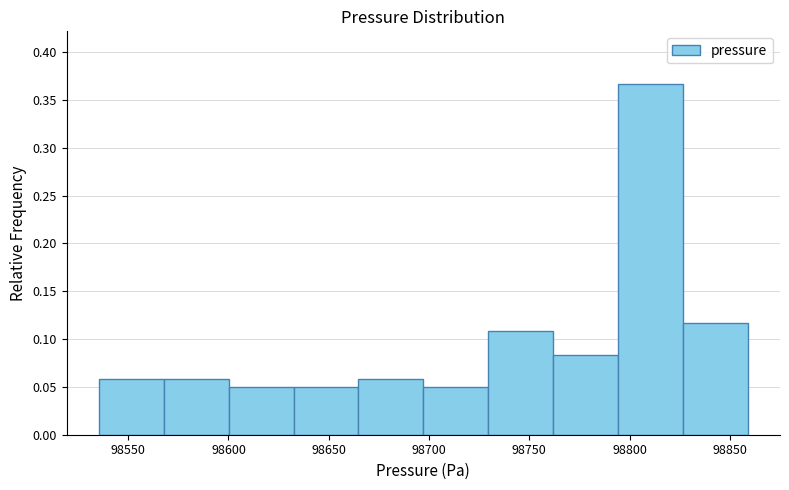

Reading left to right, transcribe this chart: for each bar, give the range it covers on the x-axis and its height. Neither the bar edges nor the heights are printed on the chart, so give them approximately, as read against the axes.

98535 to 98570: 0.060
98570 to 98600: 0.060
98600 to 98635: 0.050
98635 to 98665: 0.050
98665 to 98695: 0.060
98695 to 98730: 0.050
98730 to 98760: 0.110
98760 to 98795: 0.085
98795 to 98825: 0.365
98825 to 98860: 0.115